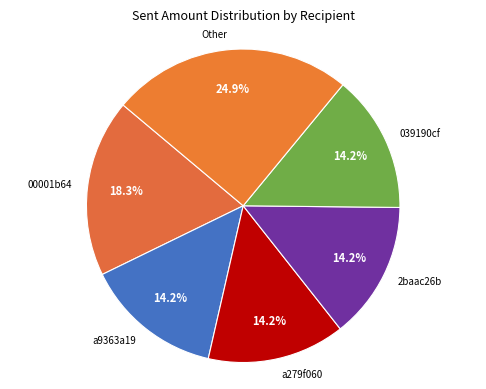

Which category has the biggest portion of the pie?

Other